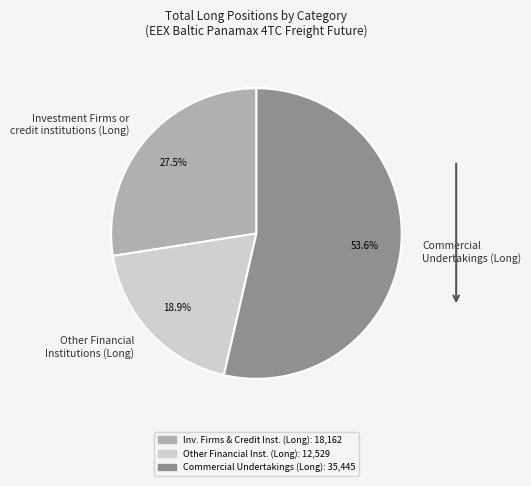

What is the majority slice?

Commercial Undertakings